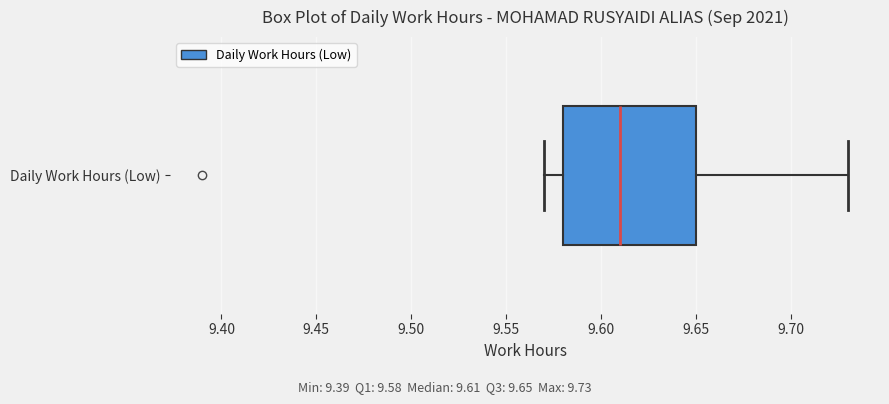

Read this box plot against the x-axis: the position of the median line, the range covered by the box, and the ends of both whiskers. The values are not printed on the chart, so give them approximately, as read against the axis.

median 9.61, box 9.58 to 9.65, whiskers 9.57 to 9.73